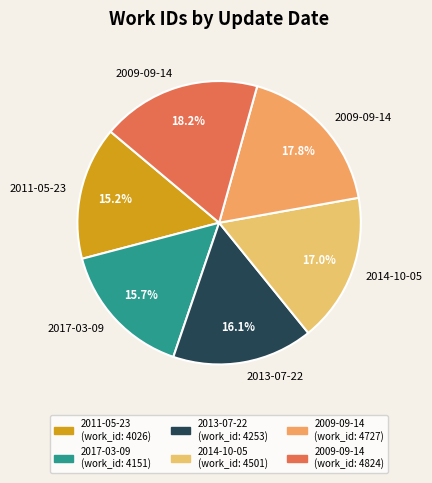

How many segments does this pie chart have?

6